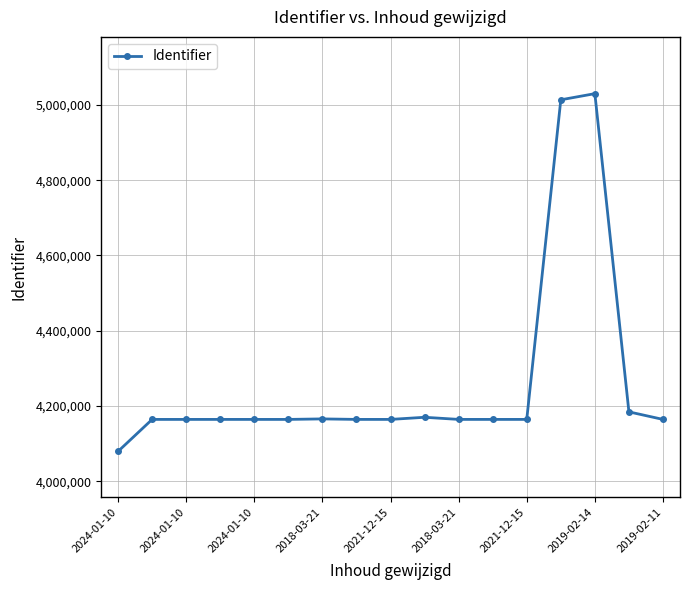

What is the difference between the maximum and minimum values?

951064